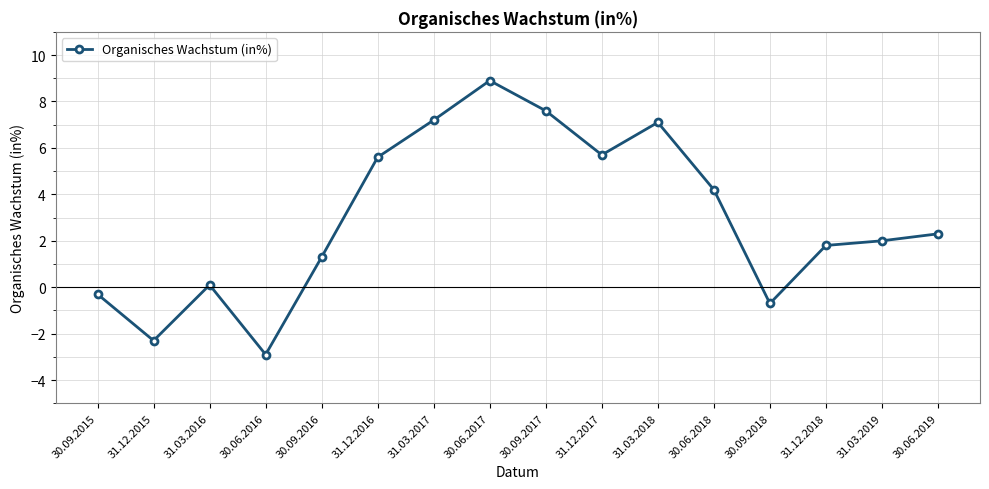

What is the average value?

3.0